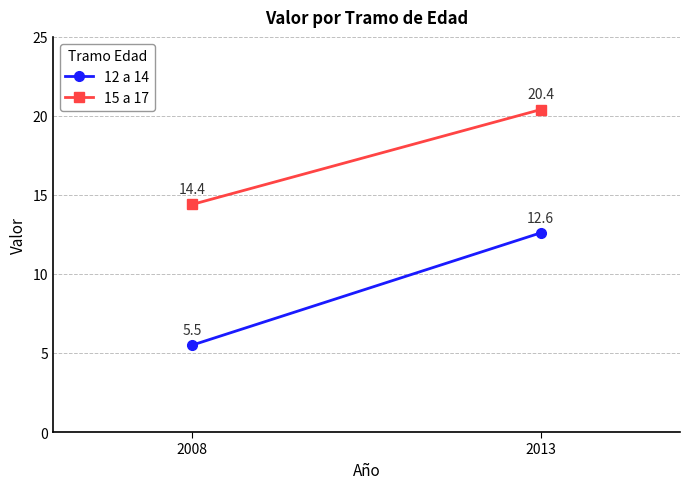

Where does the 15 a 17 series first go above 20?

2013